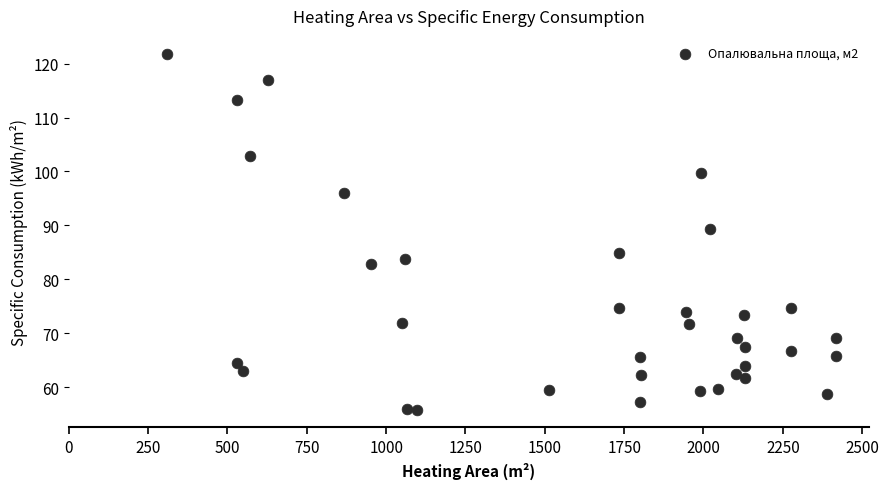

What is the range of Y values (max minus min)?

66.0